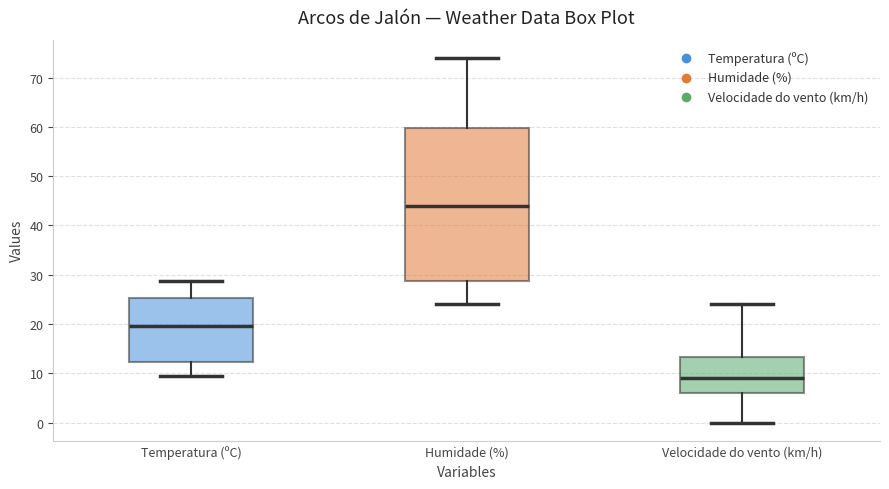

Reading left to right, read every box against the y-axis: the position of its median line, the range the box covers, and the ends of its whiskers. The values are not printed on the chart, so give them approximately, as read against the axis.

Temperatura (ºC): median 20, box 12 to 25, whiskers 10 to 29
Humidade (%): median 44, box 29 to 60, whiskers 24 to 74
Velocidade do vento (km/h): median 9, box 6 to 13, whiskers 0 to 24